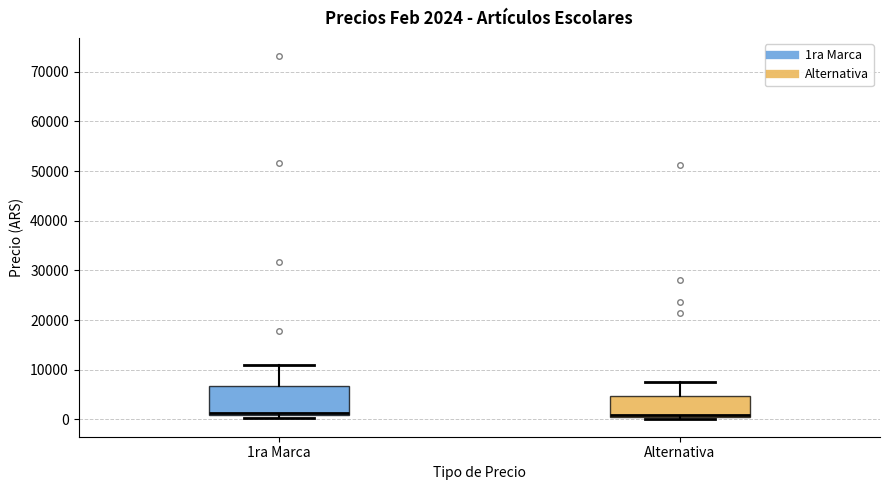

Which box is the tallest, from its lower edge to its upper edge?

1ra Marca